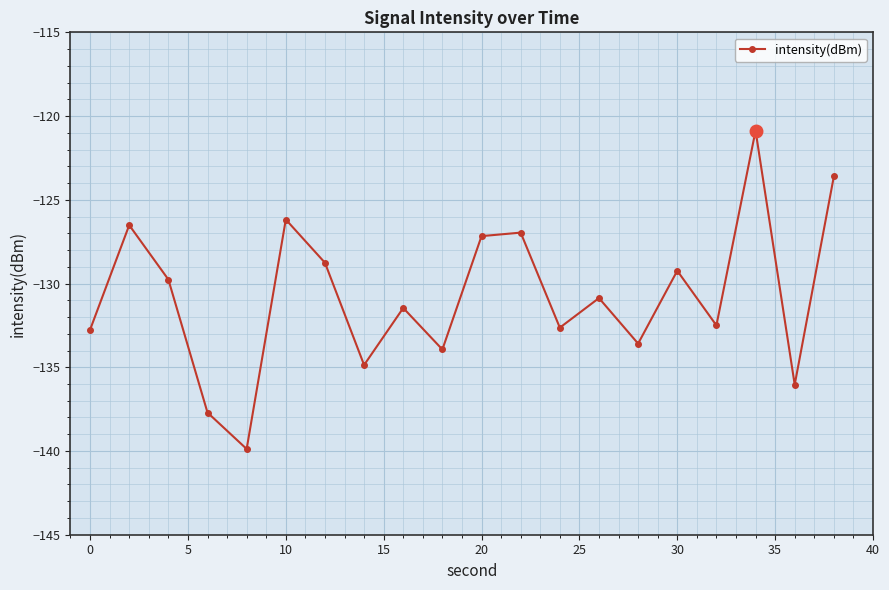

What is the difference between the maximum and minimum values?

19.0